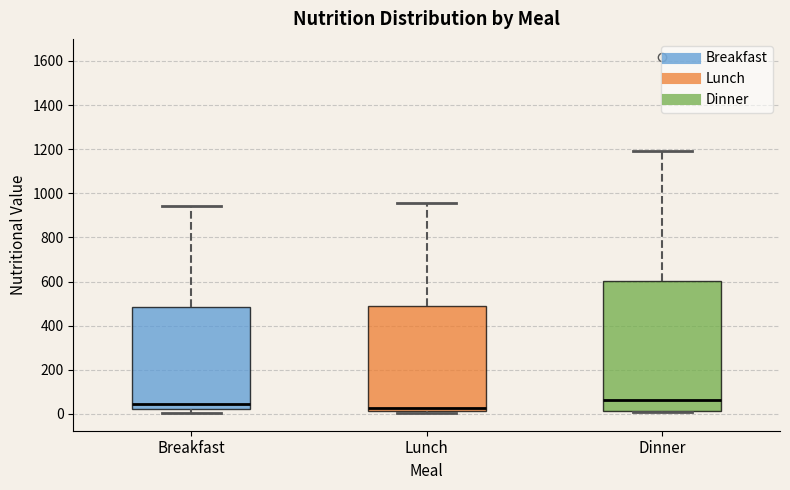

Where is the upper edge of the box for Dinner on the y-axis? The values are not printed on the chart, so give them approximately, as read against the axis.

600